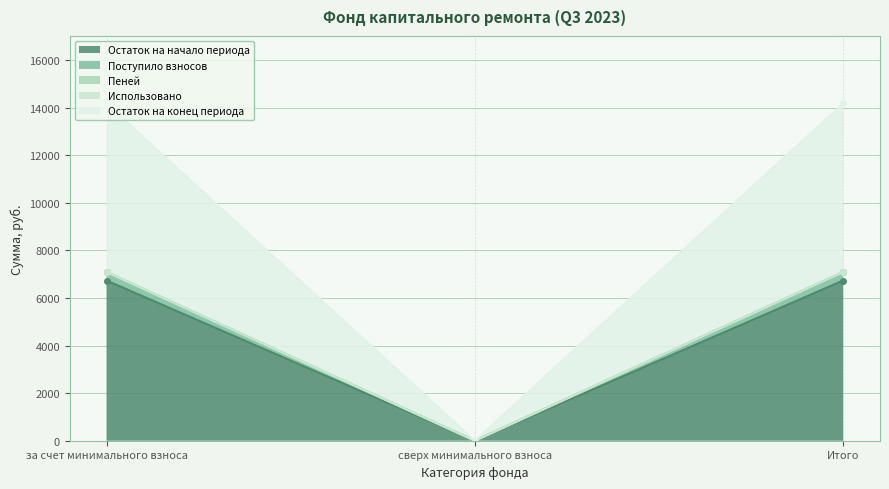

What position from the right is за счет минимального взноса?

3